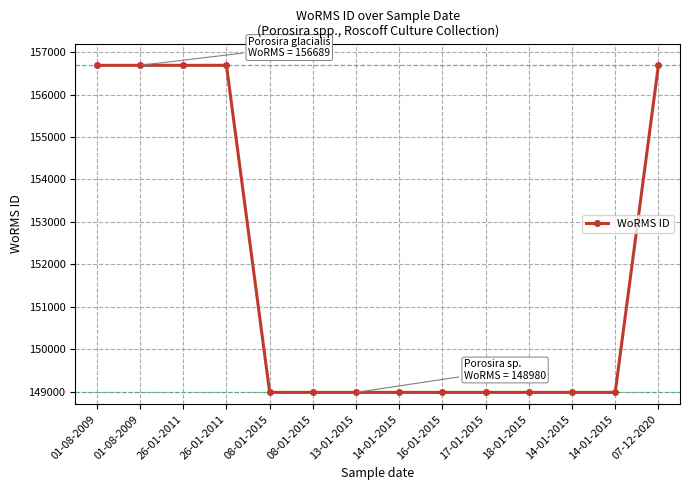

List the labels in order of value, largest first.

01-08-2009, 01-08-2009, 26-01-2011, 26-01-2011, 07-12-2020, 08-01-2015, 08-01-2015, 13-01-2015, 14-01-2015, 16-01-2015, 17-01-2015, 18-01-2015, 14-01-2015, 14-01-2015